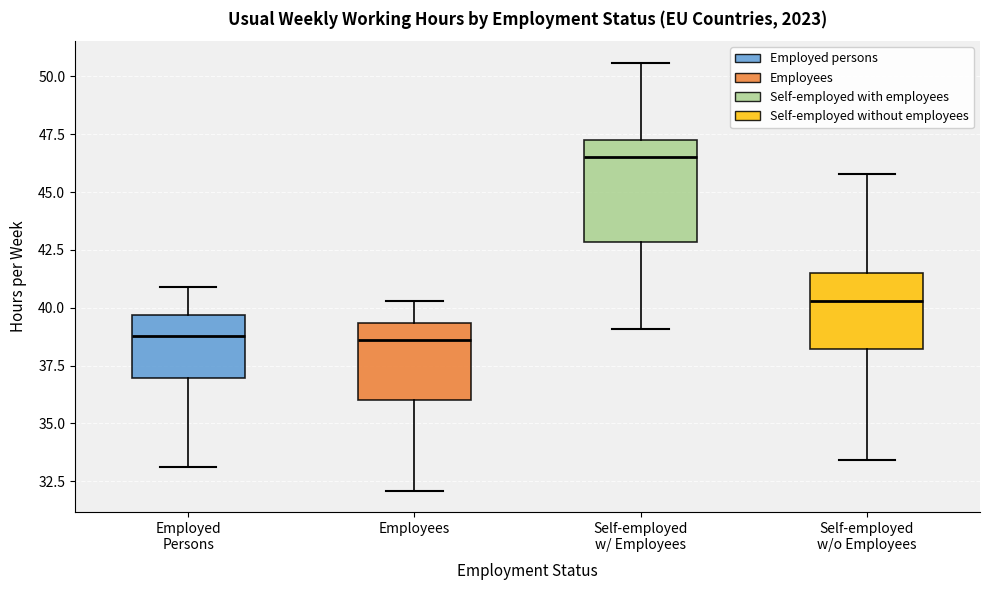

Which box's median line is the highest?

Self-employed w/ Employees